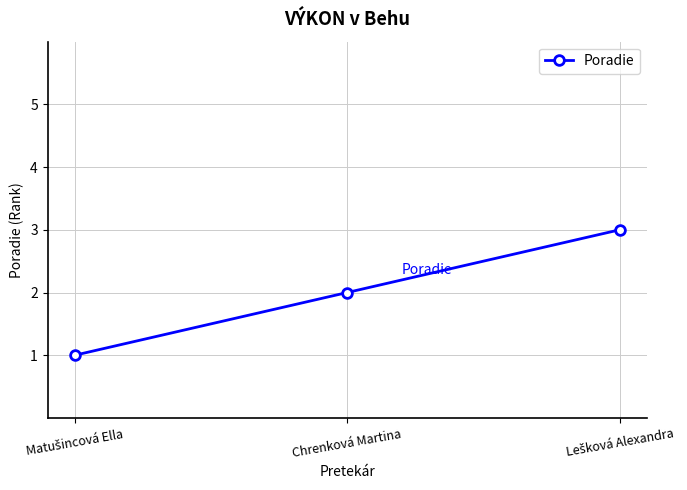

What position from the left is Chrenková Martina?

2